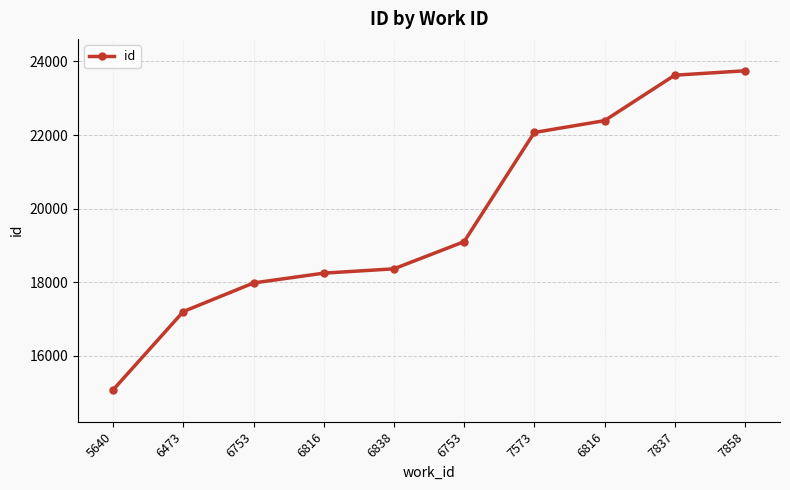

Approximately how many times larger is the value at 5640 compared to 7837?

0.6